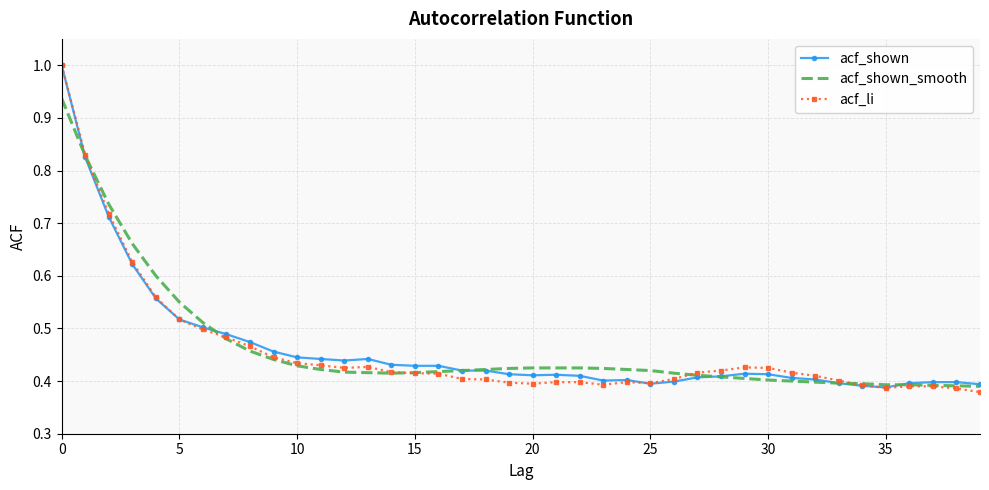

What is the highest value of the acf_li series?

1.0